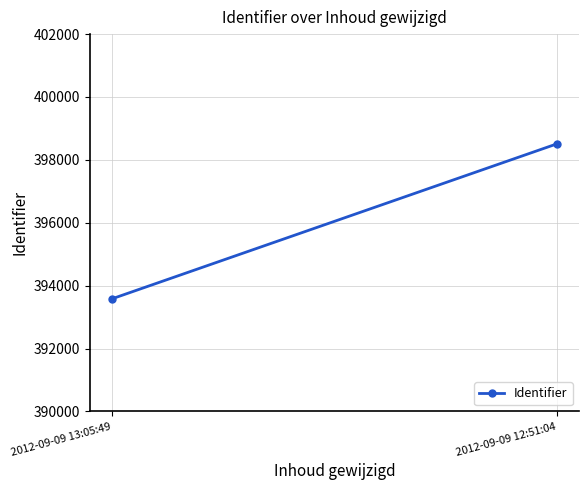

Is it true that the value at 2012-09-09 13:05:49 is 526777?

False